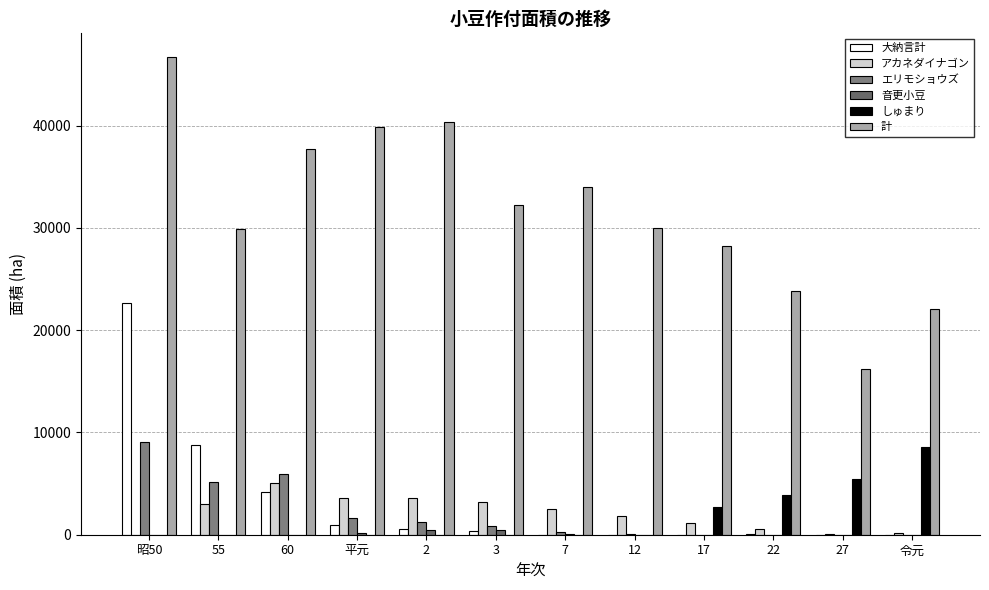

Which series has the widest spread of values?

計